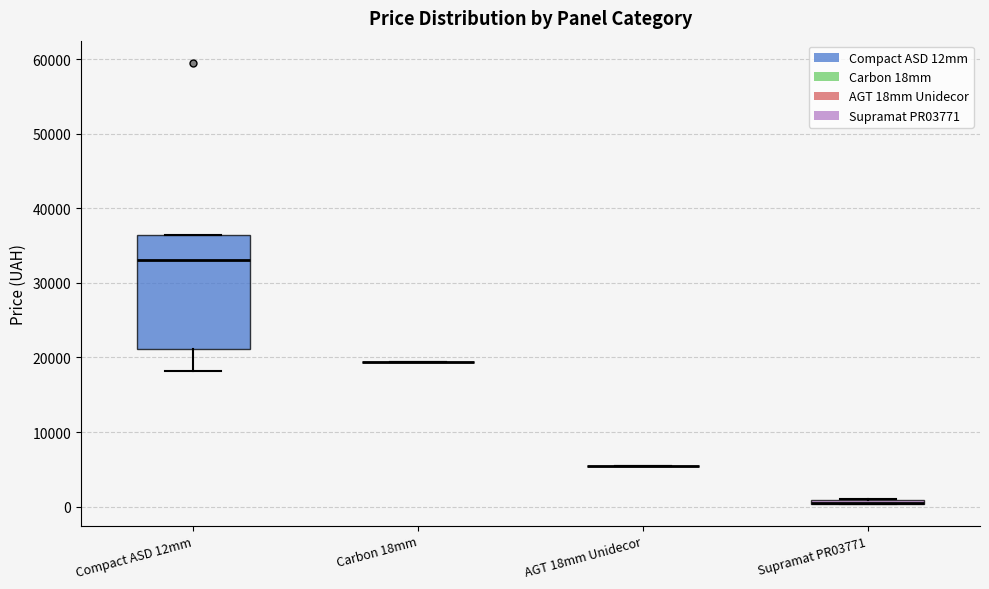

Which box is the tallest, from its lower edge to its upper edge?

Compact ASD 12mm